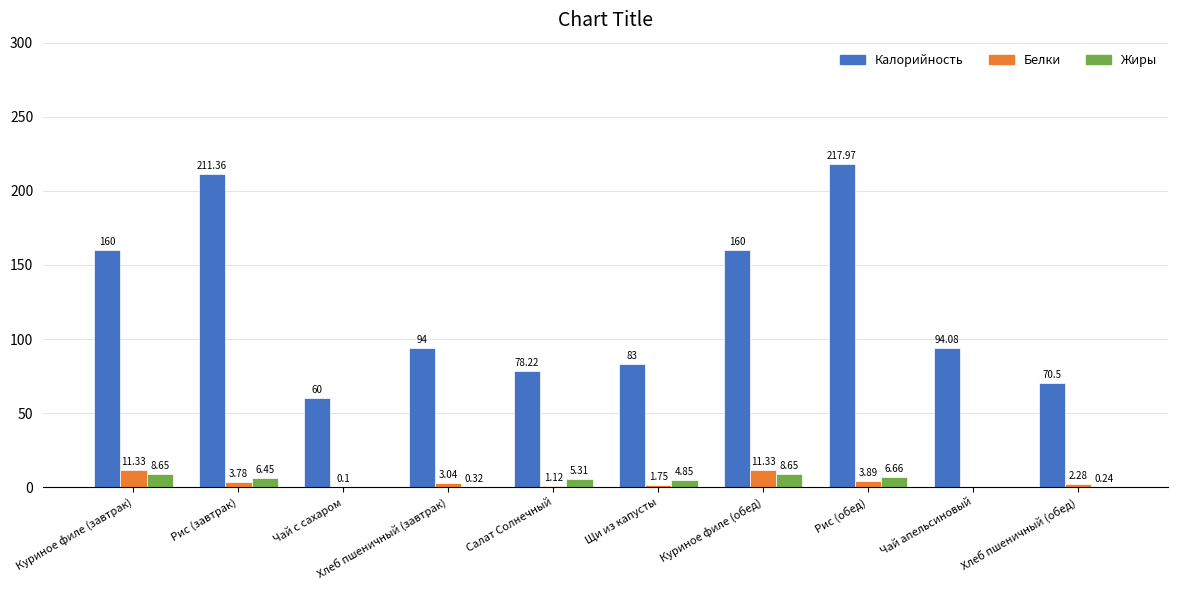

Which series has the largest total across all categories?

Калорийность